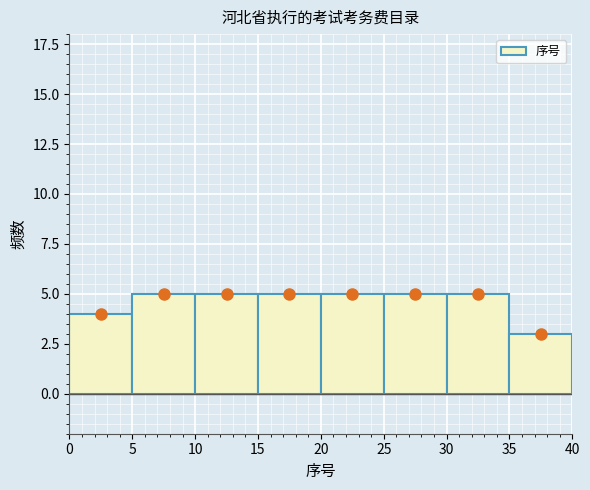

Reading left to right, list every bar in this chart as the range it spans on the x-axis followed by its height. The values are not printed on the chart, so give them approximately, as read against the axis.

0 to 5: 4
5 to 10: 5
10 to 15: 5
15 to 20: 5
20 to 25: 5
25 to 30: 5
30 to 35: 5
35 to 40: 3